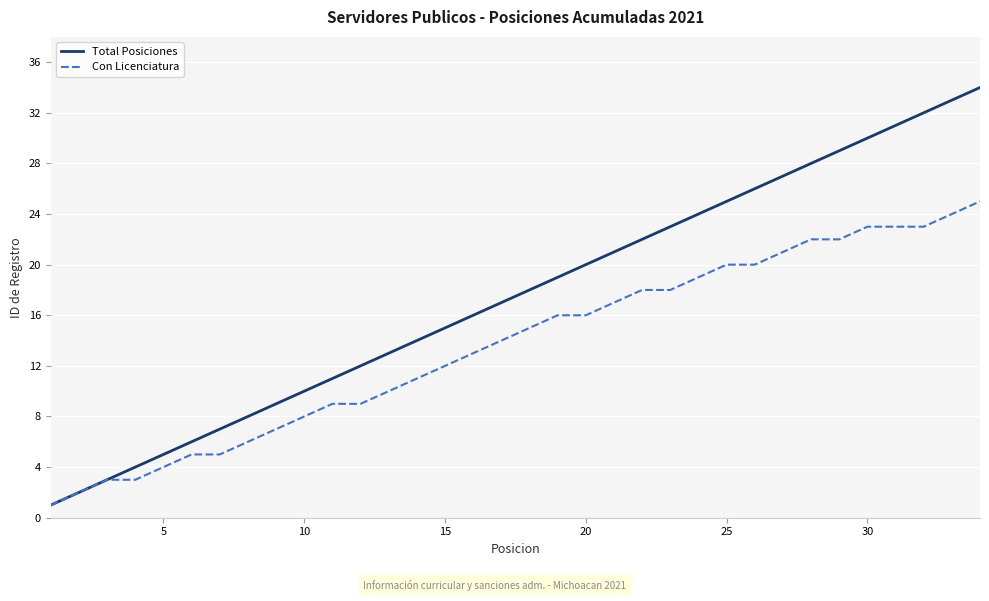

Which series has the largest total across all categories?

Total Posiciones